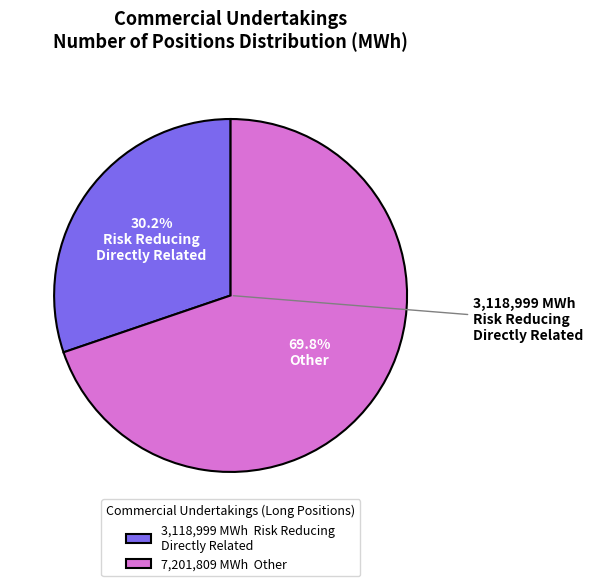

Which has a higher value, 3,118,999 MWh Risk Reducing Directly Related or 7,201,809 MWh Other?

7,201,809 MWh Other